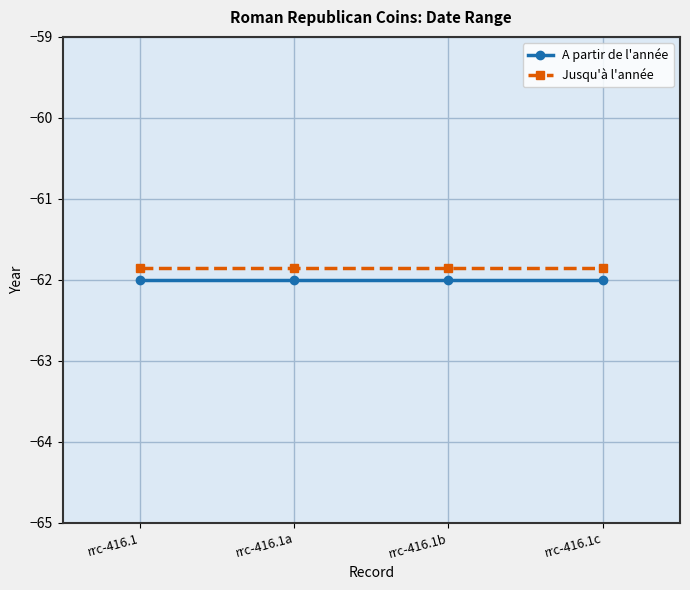

What is the smallest value displayed?

-62.0